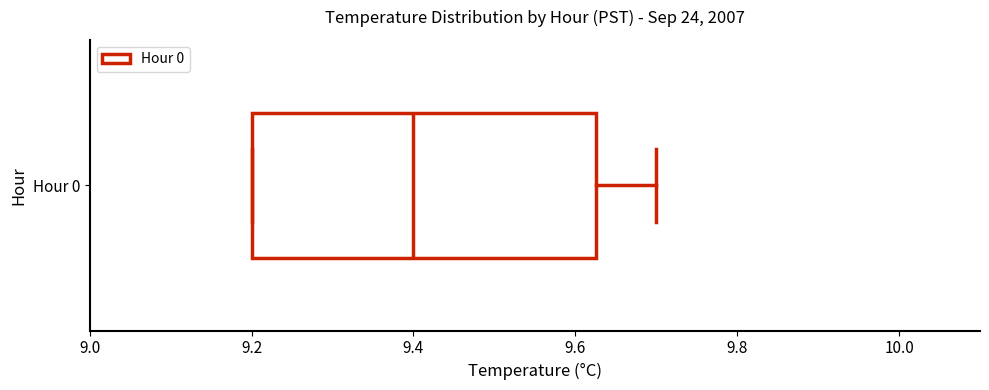

Transcribe this box plot: give where the median line is, the range the box spans, and where the two whiskers end, as read against the x-axis. The values are not printed on the chart, so give them approximately, as read against the axis.

median 9.40, box 9.20 to 9.62, whiskers 9.20 to 9.70